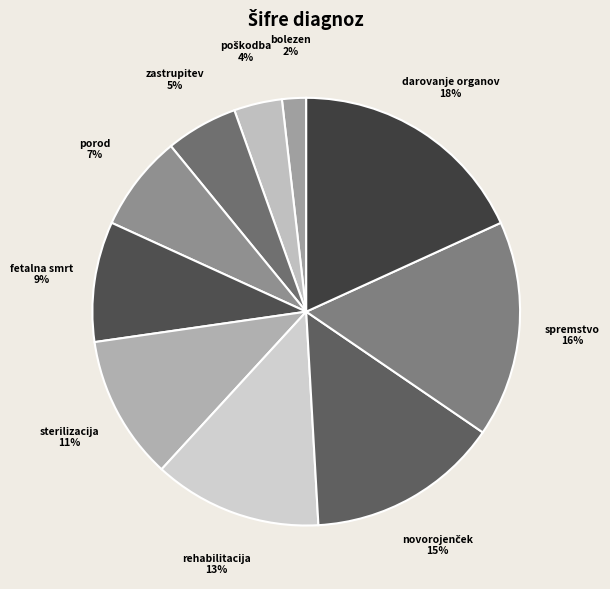

To the nearest percent, what is the average slice percentage?

10%